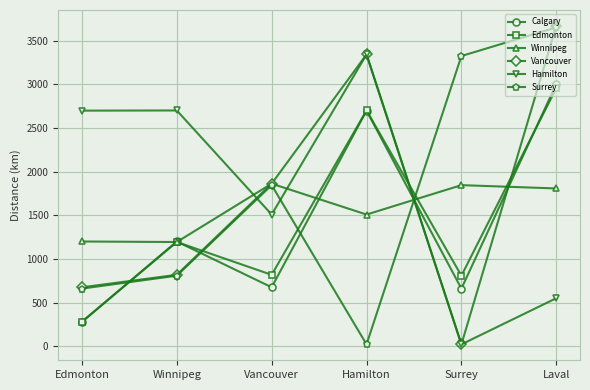

At how many categories does at least one series exceed 1120?

6